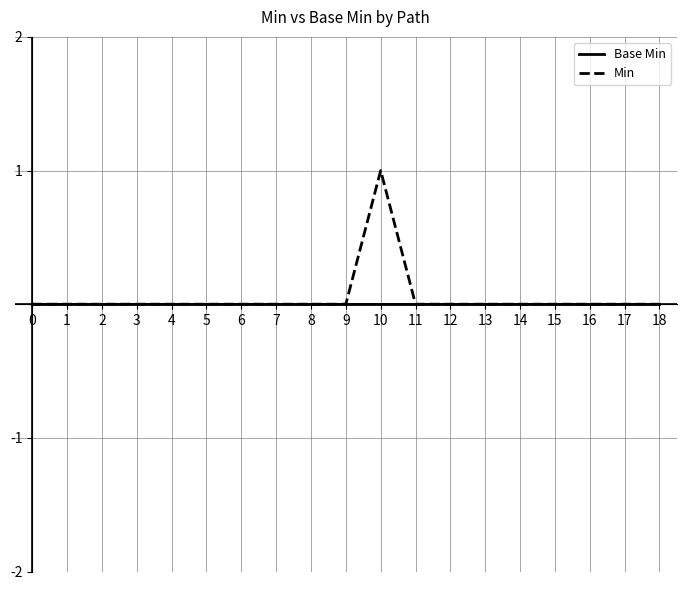

Count the number of categories in the chart.

19